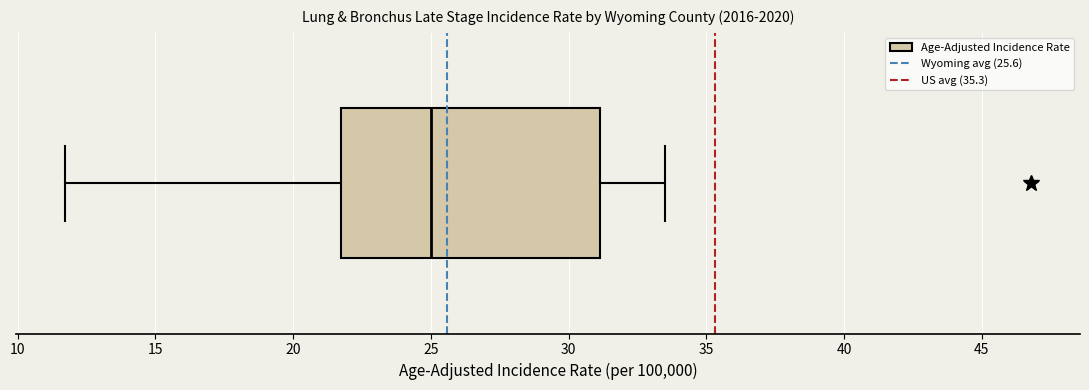

Where does the median line of the box sit on the x-axis? The values are not printed on the chart, so give them approximately, as read against the axis.

25.0